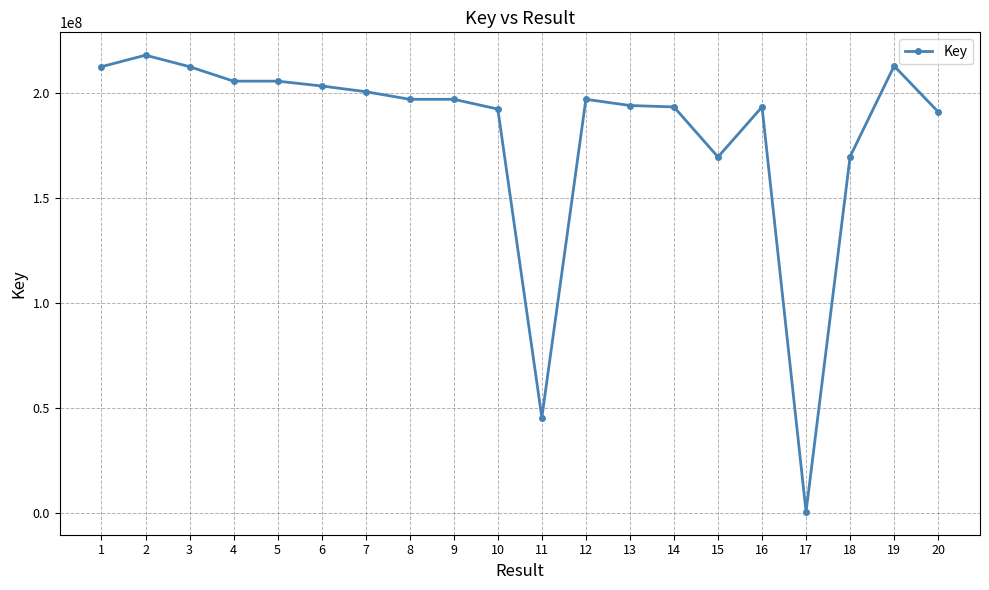

How many values are below 196955179?

10